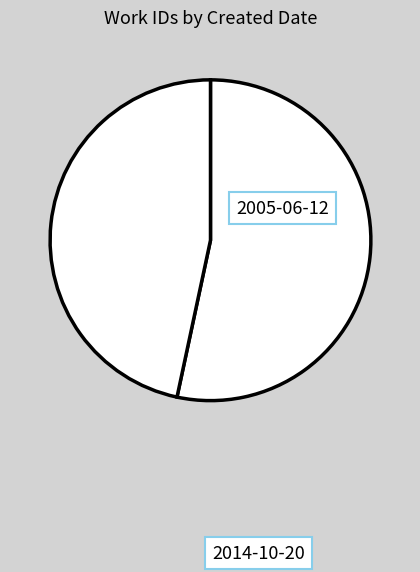

Rank the categories by value from lowest to highest.

2014-10-20, 2005-06-12